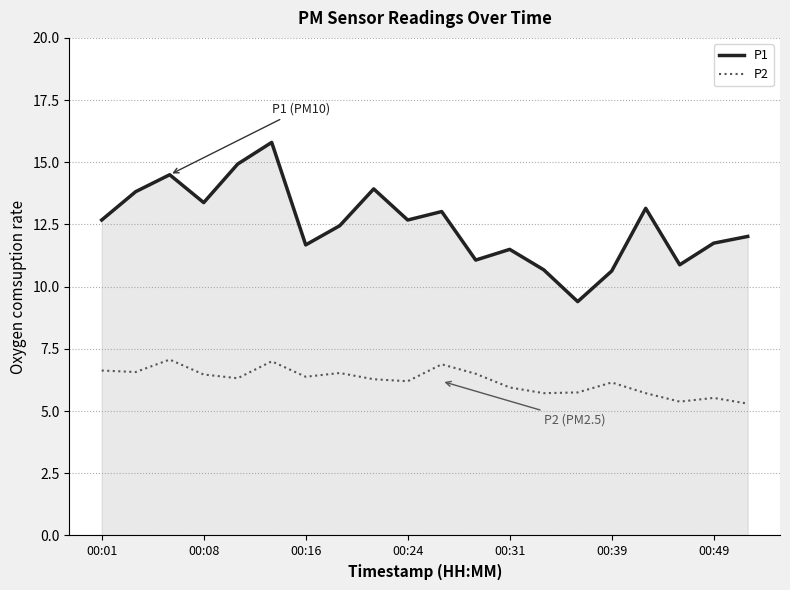

Which series has the largest range (max minus min)?

P1